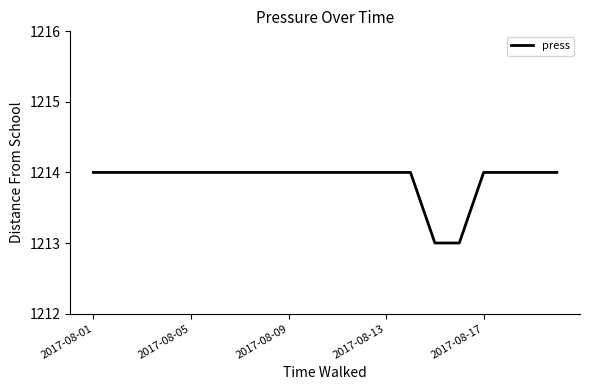

What is the minimum value shown in the chart?

1213